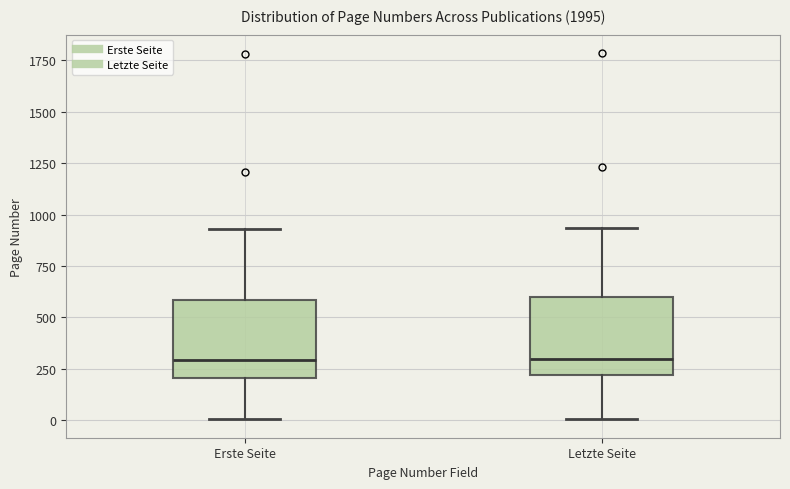

Reading left to right, transcribe this box plot: for each box, give where its median line is, the range the box spans, and where its two whiskers end, as read against the y-axis. The values are not printed on the chart, so give them approximately, as read against the axis.

Erste Seite: median 300, box 200 to 600, whiskers 0 to 950
Letzte Seite: median 300, box 200 to 600, whiskers 0 to 950